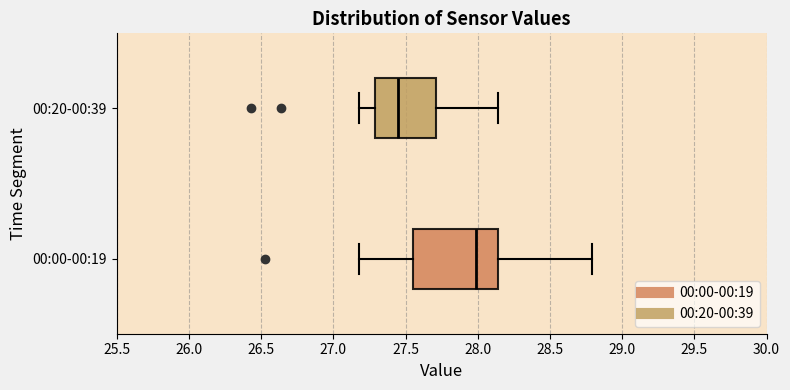

Reading bottom to top, transcribe this box plot: for each box, give where its median line is, the range the box spans, and where its two whiskers end, as read against the x-axis. The values are not printed on the chart, so give them approximately, as read against the axis.

00:00-00:19: median 28.00, box 27.55 to 28.15, whiskers 27.20 to 28.80
00:20-00:39: median 27.45, box 27.30 to 27.70, whiskers 27.20 to 28.15